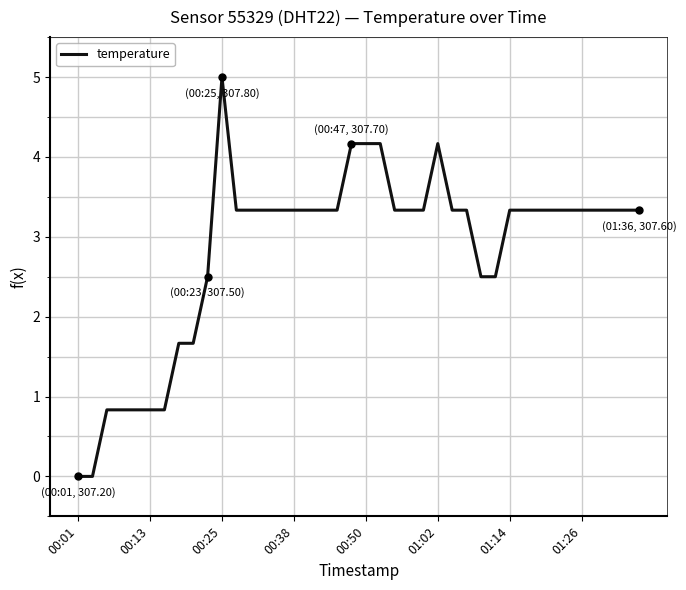

What is the greatest value displayed?

5.0